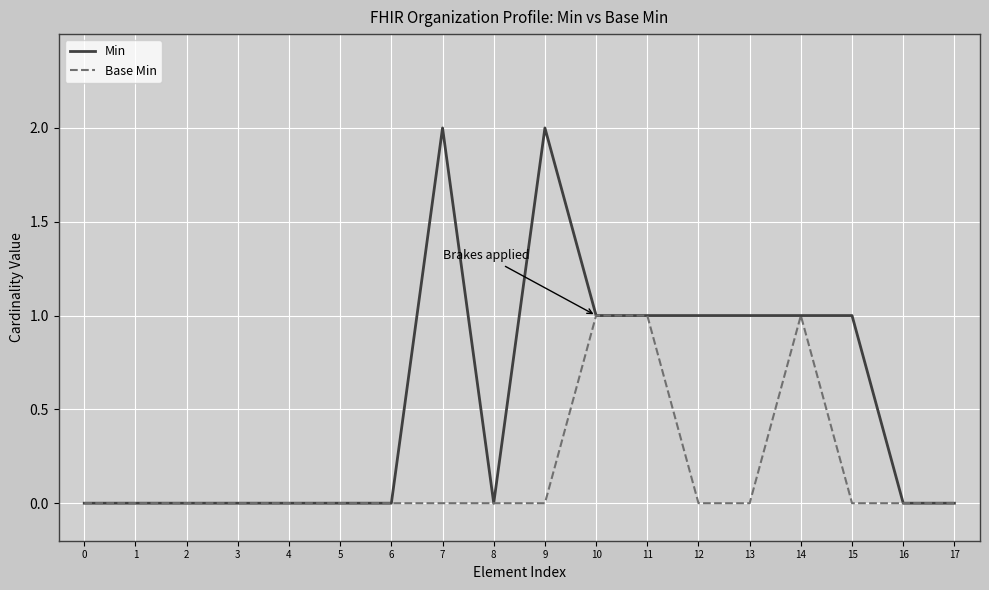

What are all the series names shown in the legend?

Min, Base Min